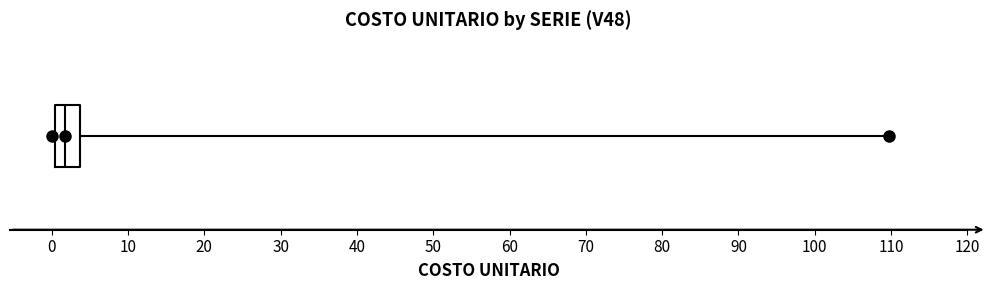

Transcribe this box plot: give where the median line is, the range the box spans, and where the two whiskers end, as read against the x-axis. The values are not printed on the chart, so give them approximately, as read against the axis.

median 2, box 0 to 4, whiskers 0 (just left of the box's left edge) to 110